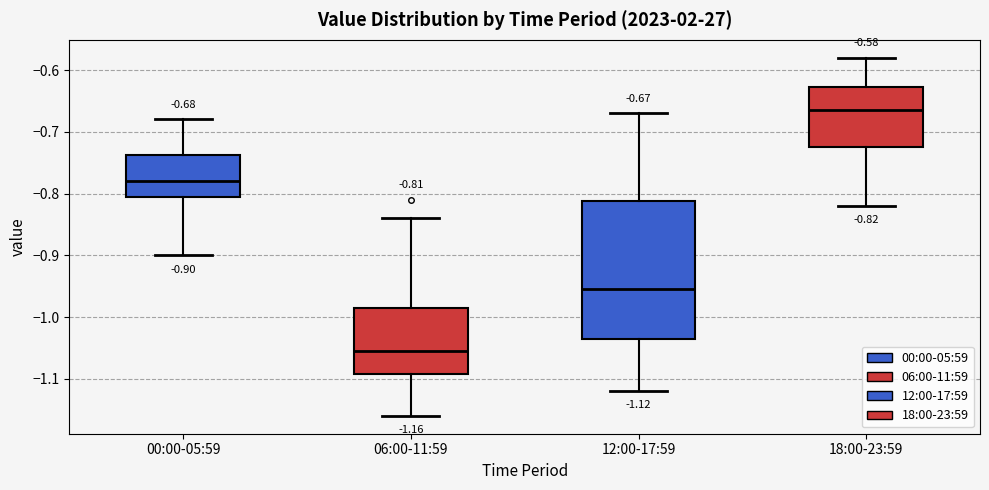

Which box is the tallest, from its lower edge to its upper edge?

12:00-17:59